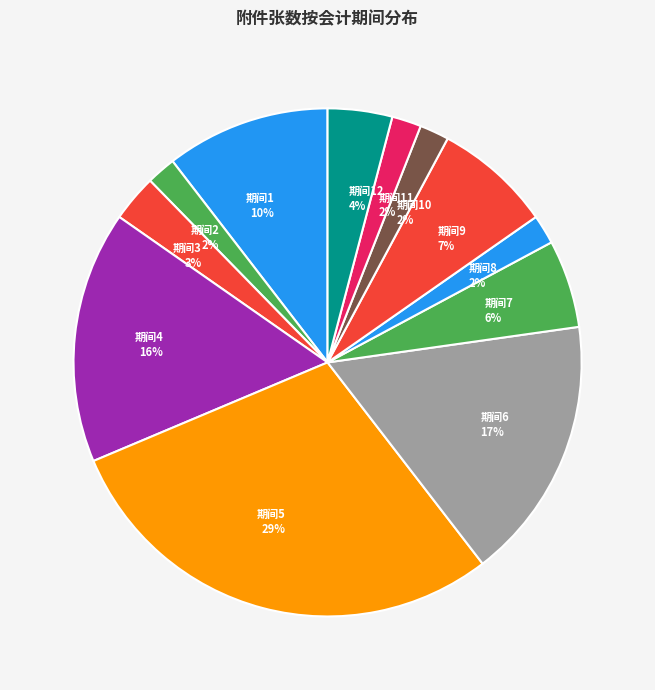

Which slice is the largest?

期间5 29%